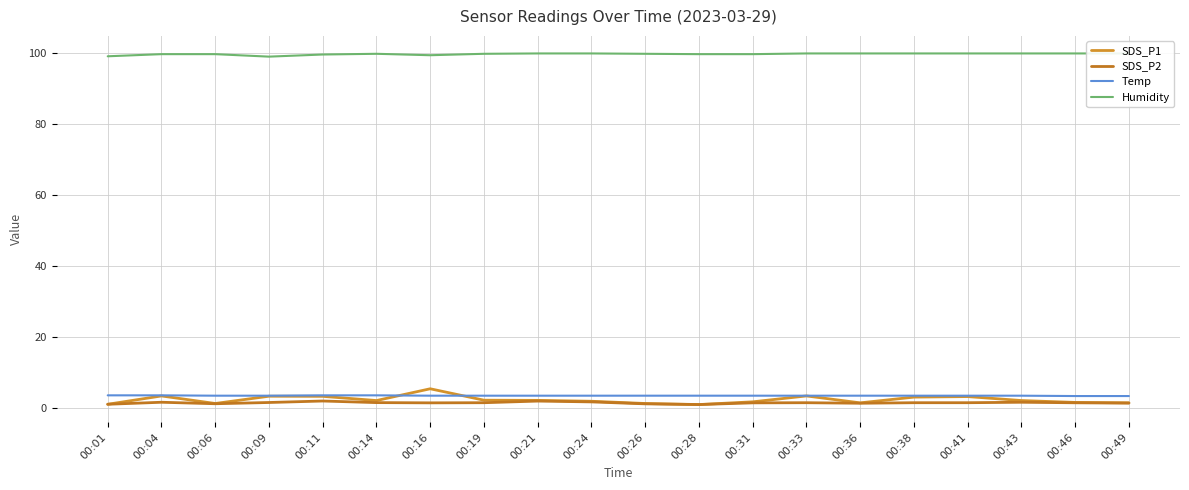

In Humidity, how many points are lower than both neighbors (excluding endpoints)?

2